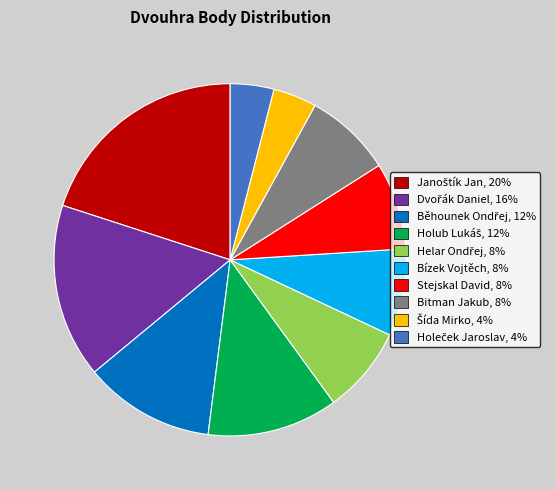

Is it true that Bitman Jakub is 8% of the pie?

True